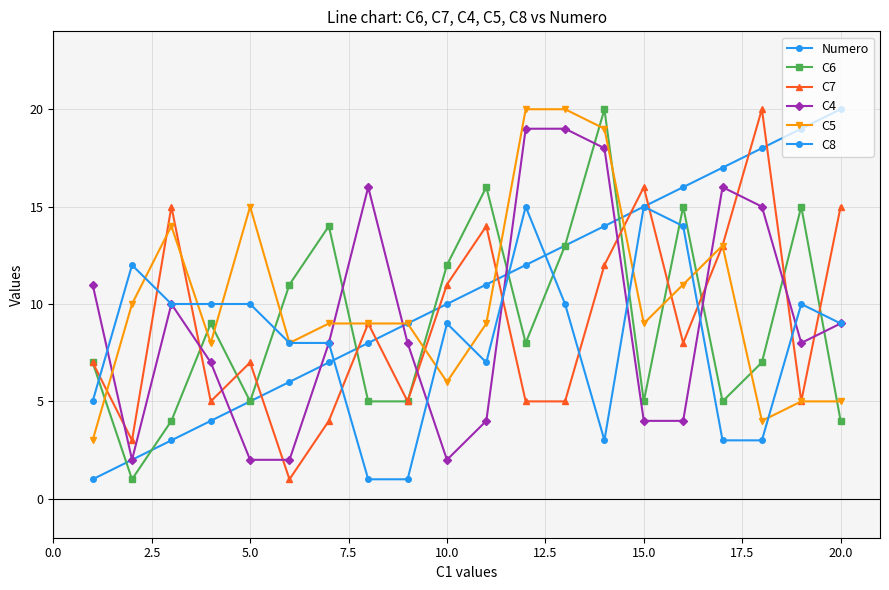

How many lines are shown in the chart?

6